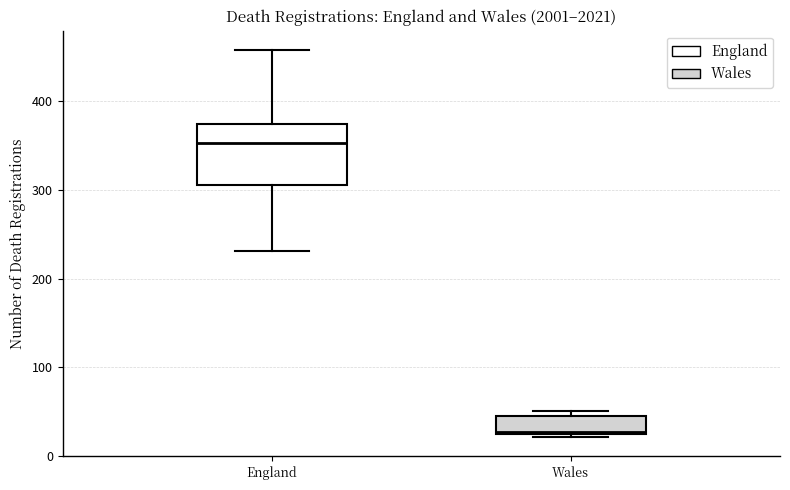

Where is the upper edge of the box for Wales on the y-axis? The values are not printed on the chart, so give them approximately, as read against the axis.

50